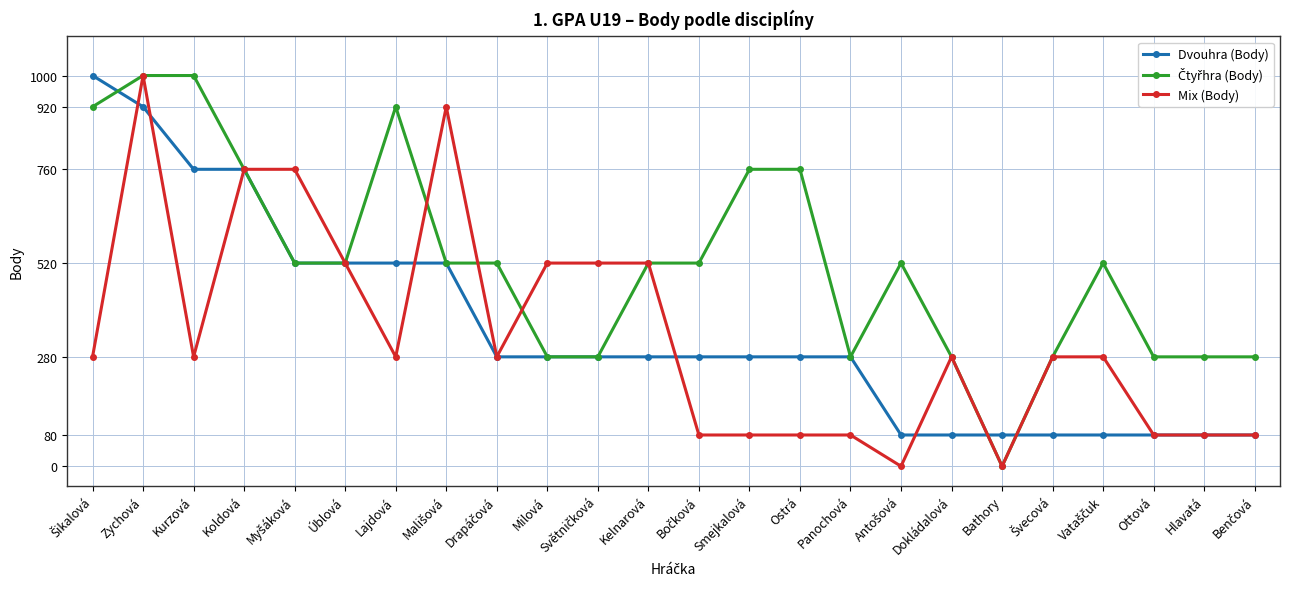

What is the difference between the highest and lowest values at Kurzová?

720